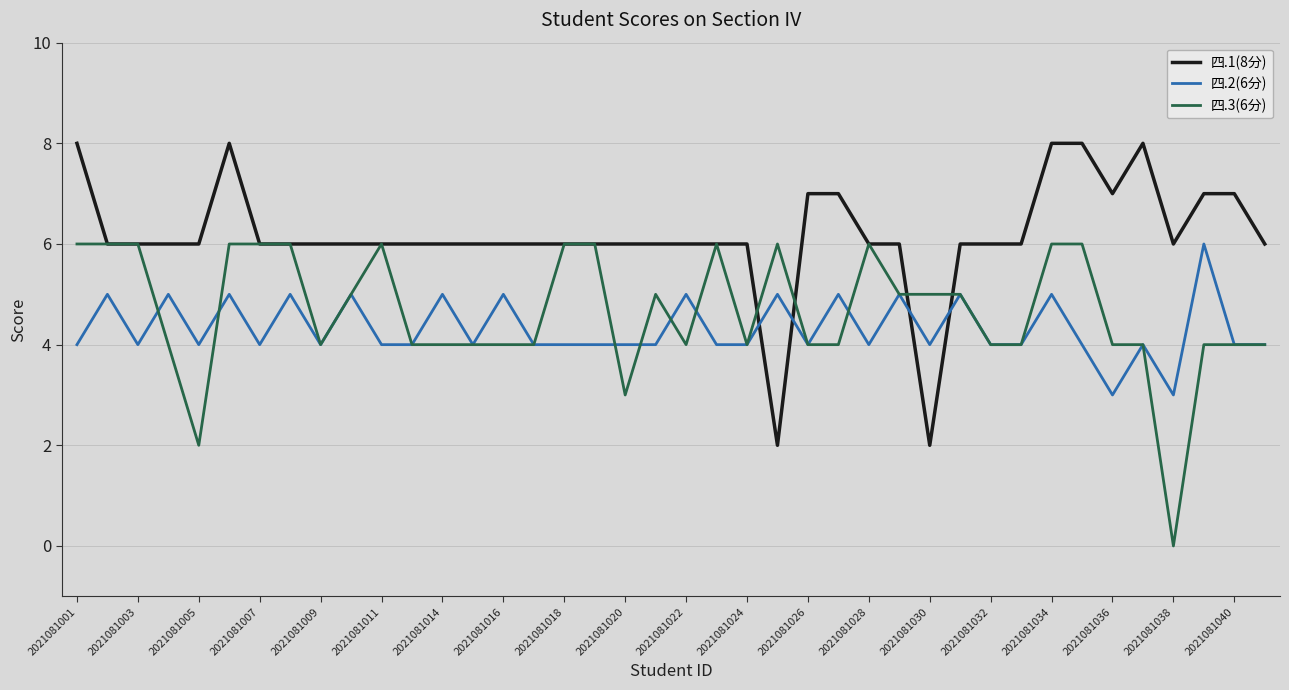

What is the maximum value shown in the chart?

8